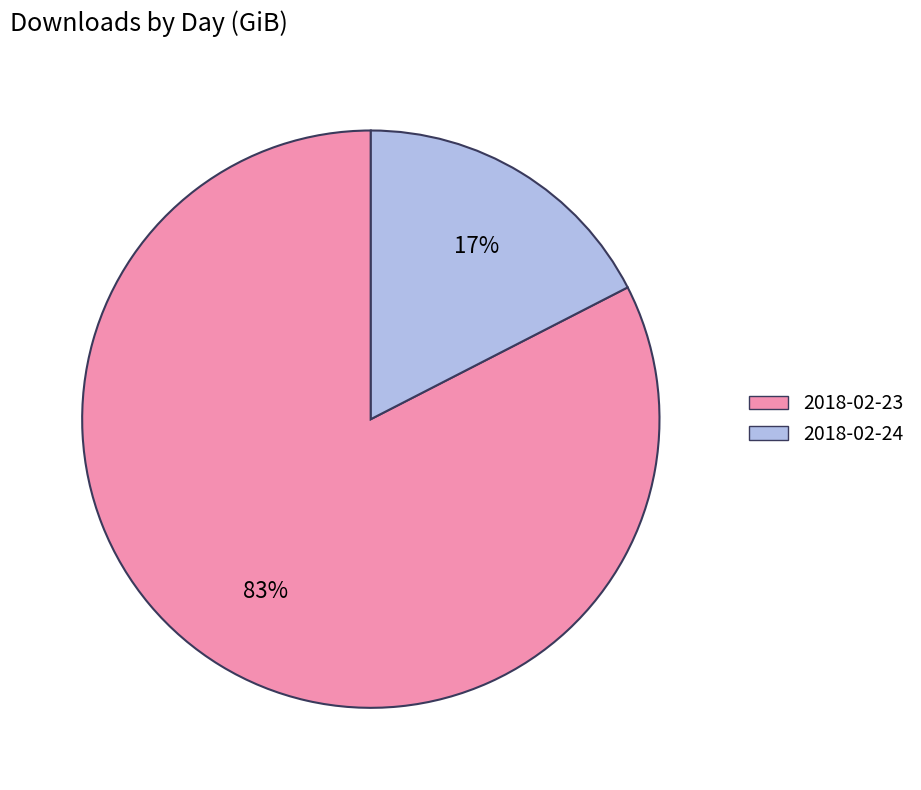

True or false: 2018-02-23 accounts for 91% of the total.

False